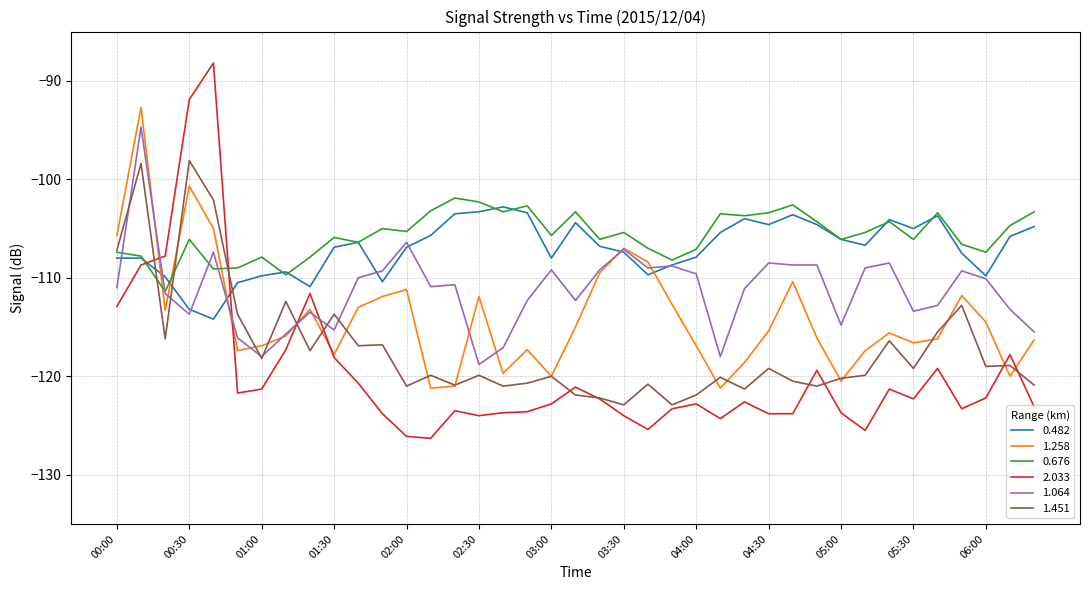

How many intersections are there between 2.033 and 1.064?

4